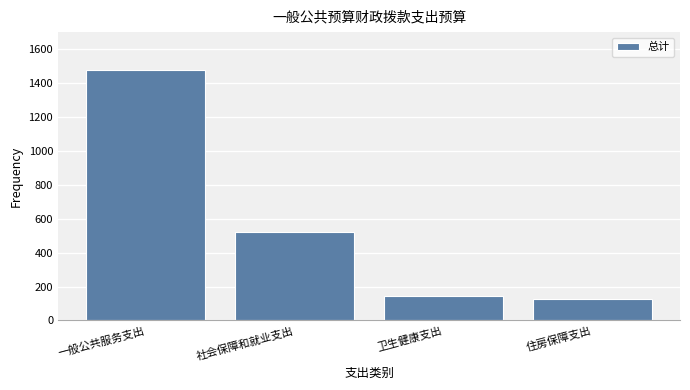

Reading left to right, list all the values displayed in this chart.

1479.5	523.8	142.9	129.1